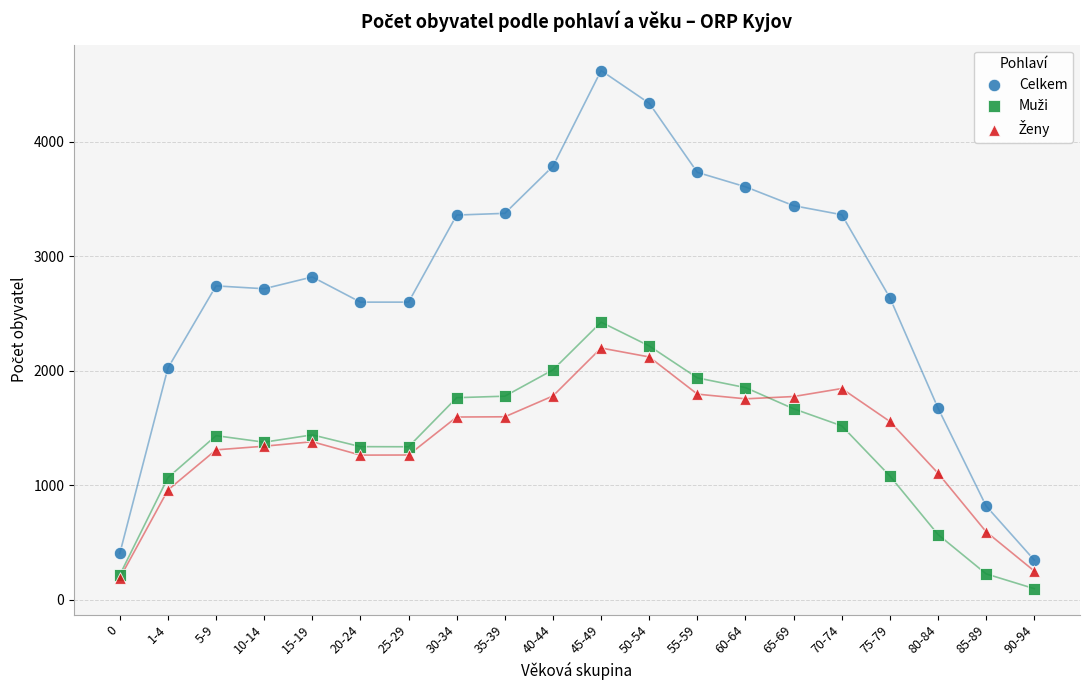

Across all series, what Y value is closest to 2360?

2425